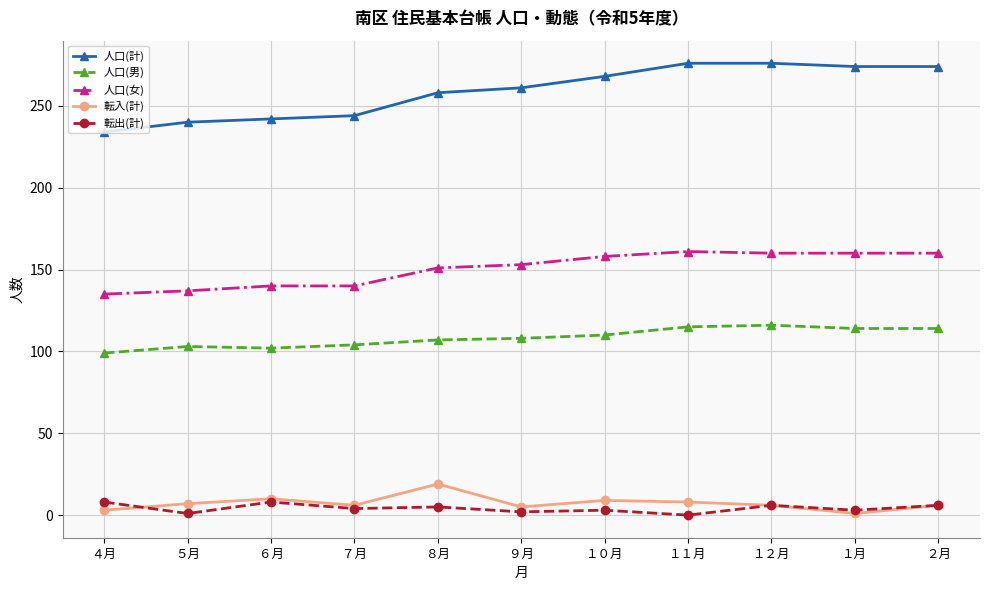

What is the minimum value for 人口(計)?

234